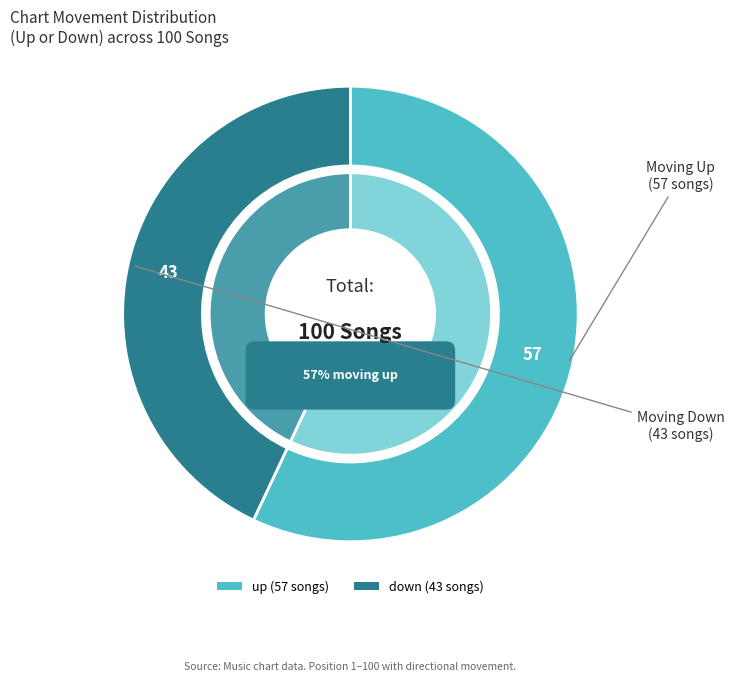

What is the smallest slice in the pie chart?

down